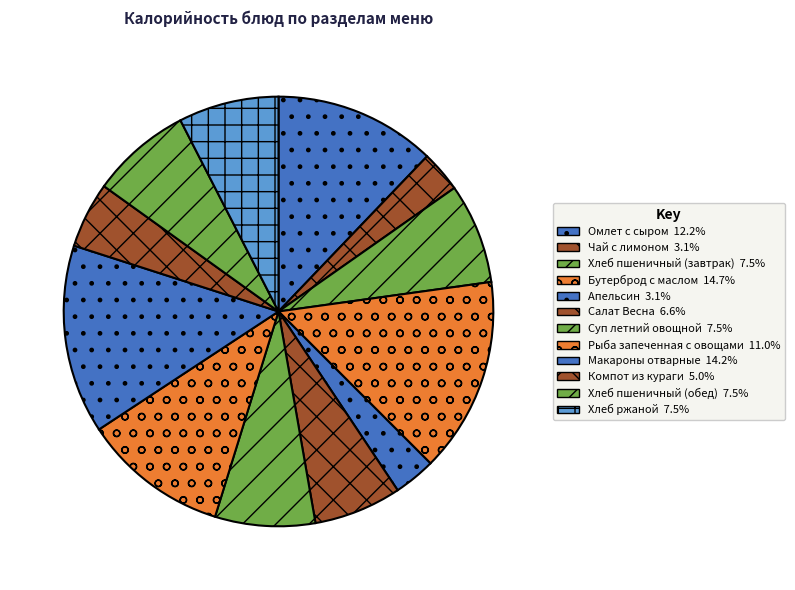

How much of the chart is everything except Бутерброд с маслом?

85.3%